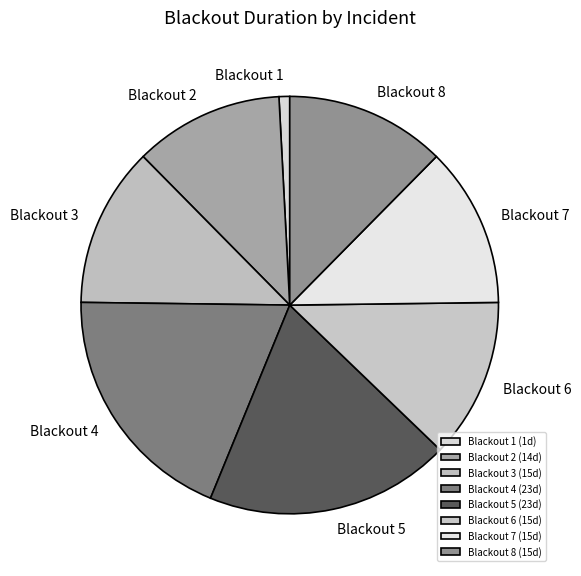

Is there a majority slice in this chart?

No